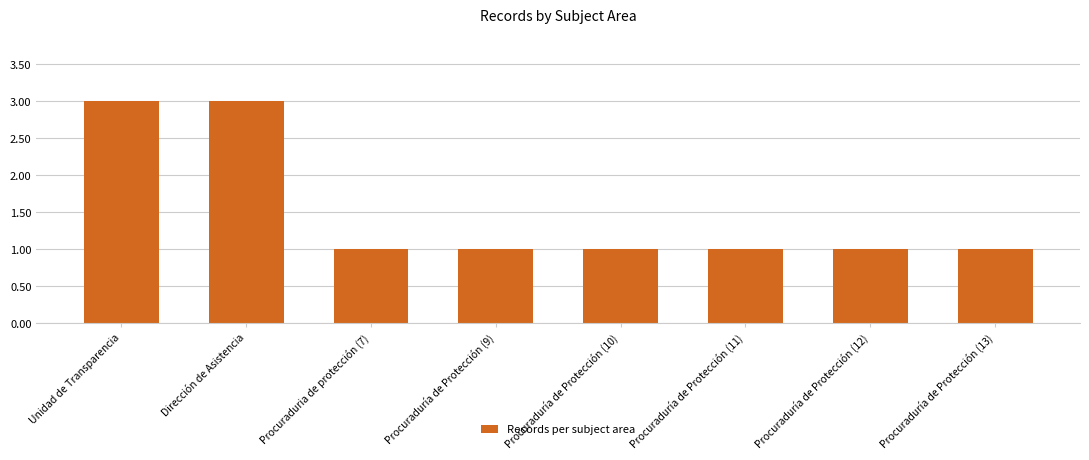

What is the label of the 1st bar from the right?

Procuraduría de Protección (13)